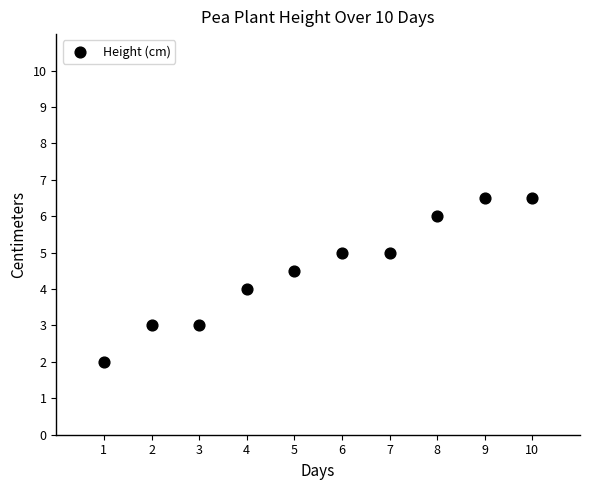

What is the range of X values (max minus min)?

9.0